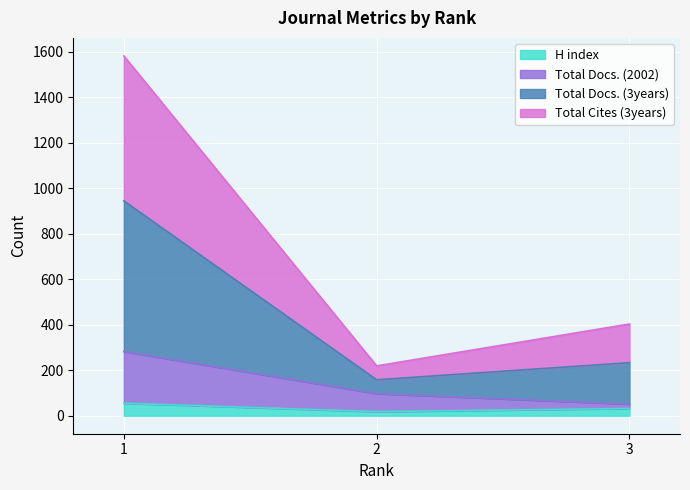

What are all the series names shown in the legend?

H index, Total Docs. (2002), Total Docs. (3years), Total Cites (3years)